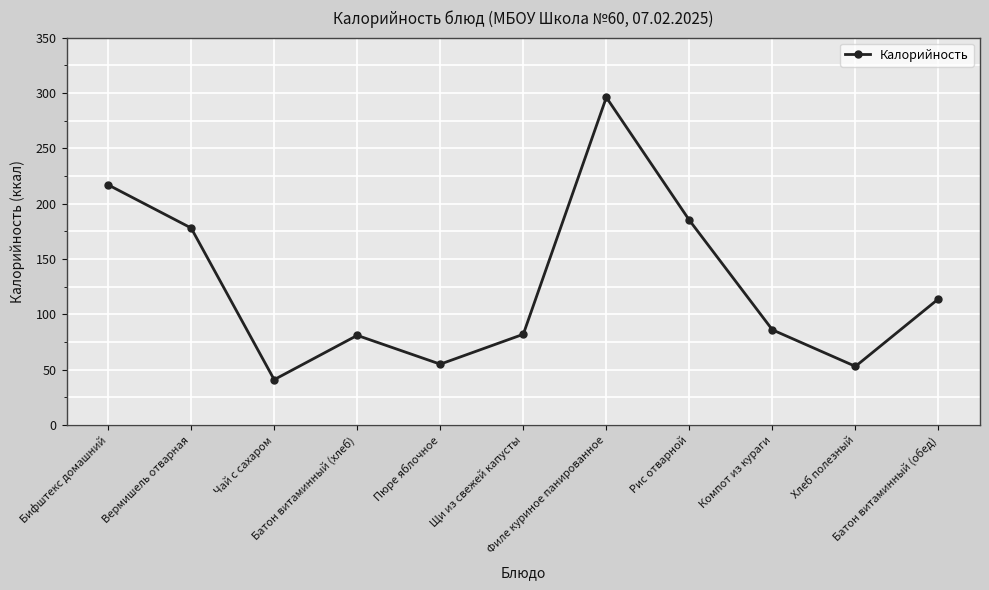

The value at Батон витаминный (хлеб) is 81. True or false?

True